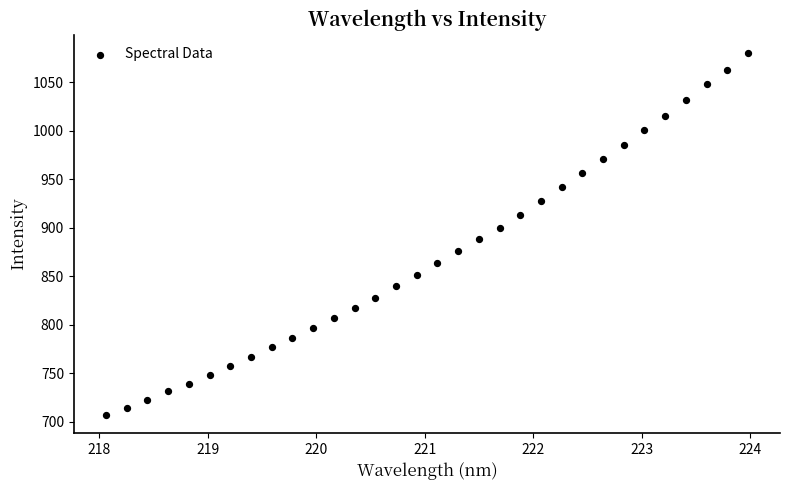

What is the range of Y values (max minus min)?

373.0